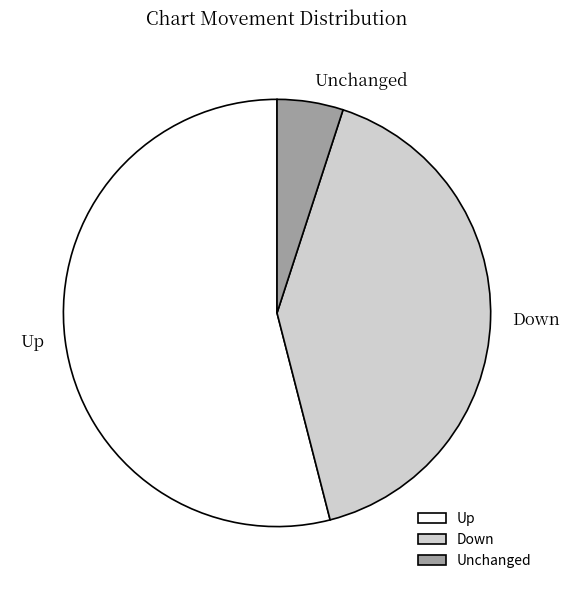

Do Down and Unchanged together represent more than half of the pie?

No